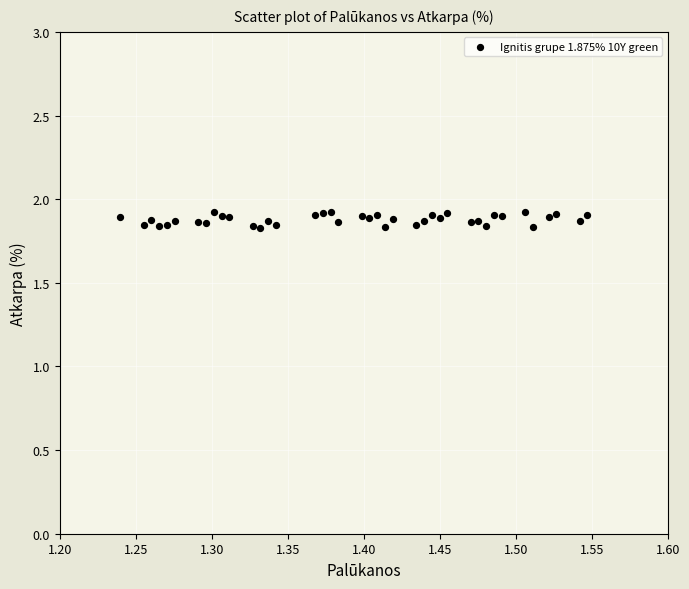

What is the range of X values (max minus min)?

0.3